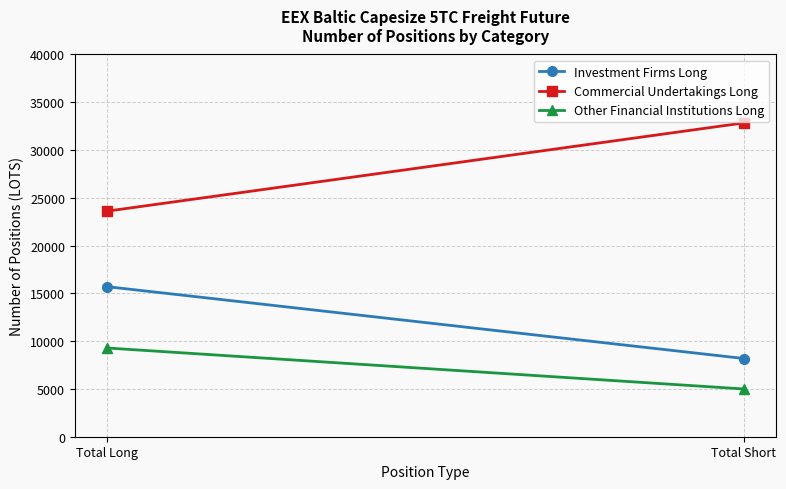

Is the value of Commercial Undertakings Long at Total Long greater than the value of Other Financial Institutions Long at Total Long?

Yes